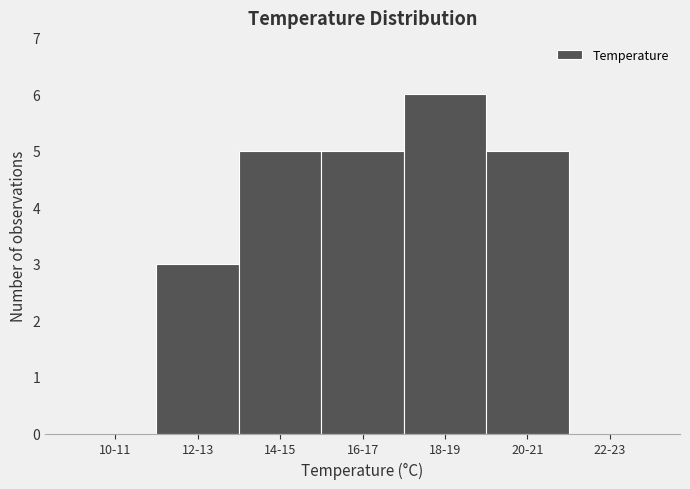

Reading left to right, list all the values displayed in this chart.

10-11=0	12-13=3	14-15=5	16-17=5	18-19=6	20-21=5	22-23=0